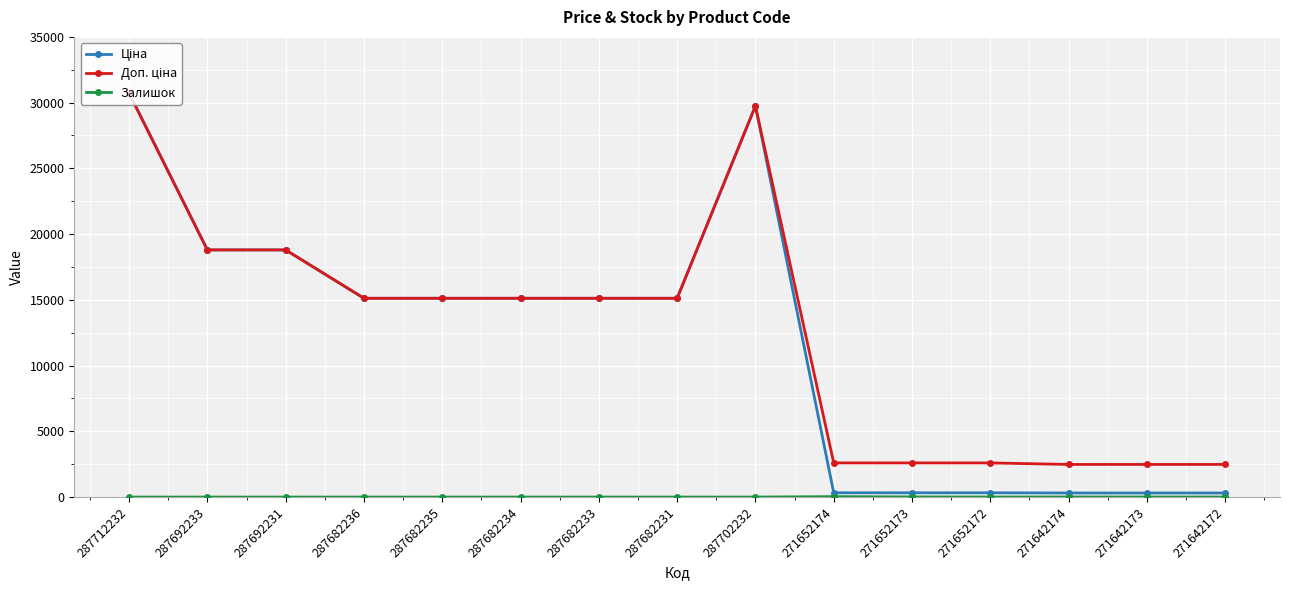

What is the total value across all series at 287682233?

30240.0